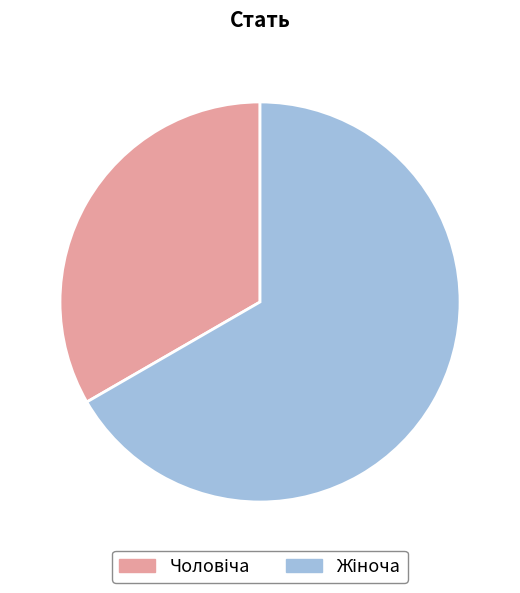

Is there a majority slice in this chart?

Yes